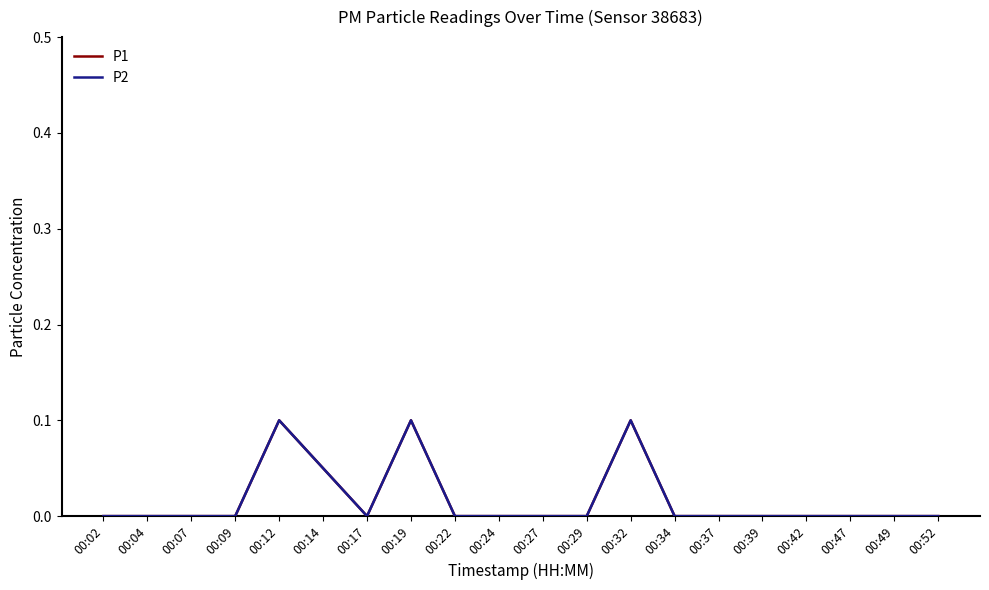

At which category is the sum across all series the highest?

00:12